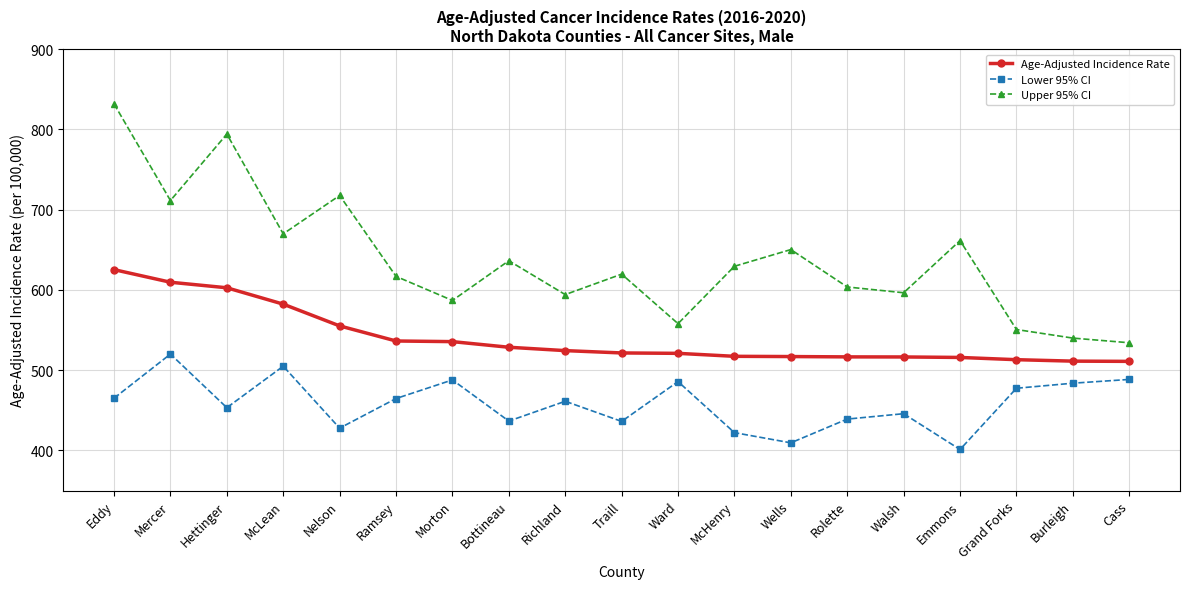

Which label corresponds to the smallest value in the chart?

Emmons